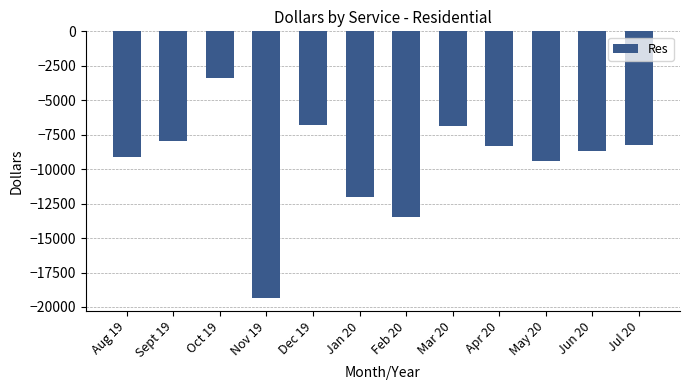

Where is the data nearest to the value -11332?

Jan 20